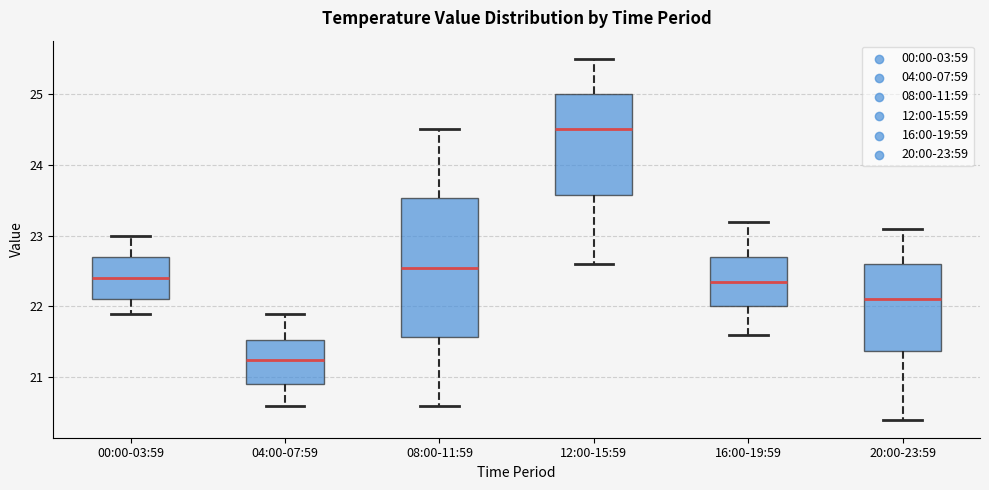

Reading left to right, transcribe this box plot: for each box, give where its median line is, the range the box spans, and where its two whiskers end, as read against the y-axis. The values are not printed on the chart, so give them approximately, as read against the axis.

00:00-03:59: median 22.4, box 22.1 to 22.7, whiskers 21.9 to 23.0
04:00-07:59: median 21.3, box 20.9 to 21.5, whiskers 20.6 to 21.9
08:00-11:59: median 22.6, box 21.6 to 23.5, whiskers 20.6 to 24.5
12:00-15:59: median 24.5, box 23.6 to 25.0, whiskers 22.6 to 25.5
16:00-19:59: median 22.4, box 22.0 to 22.7, whiskers 21.6 to 23.2
20:00-23:59: median 22.1, box 21.4 to 22.6, whiskers 20.4 to 23.1